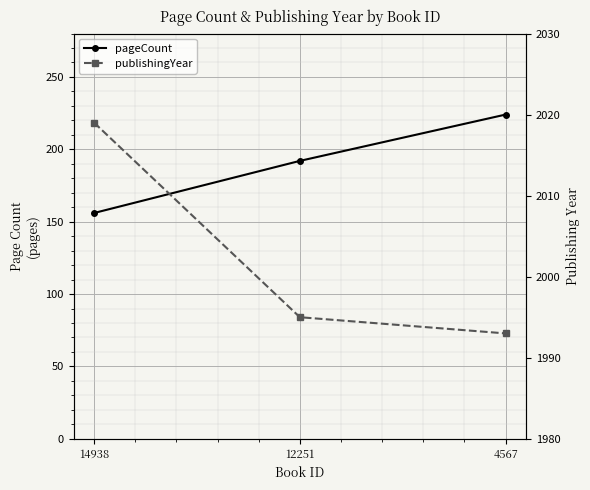

Which has a higher value, 12251 or 4567?

4567